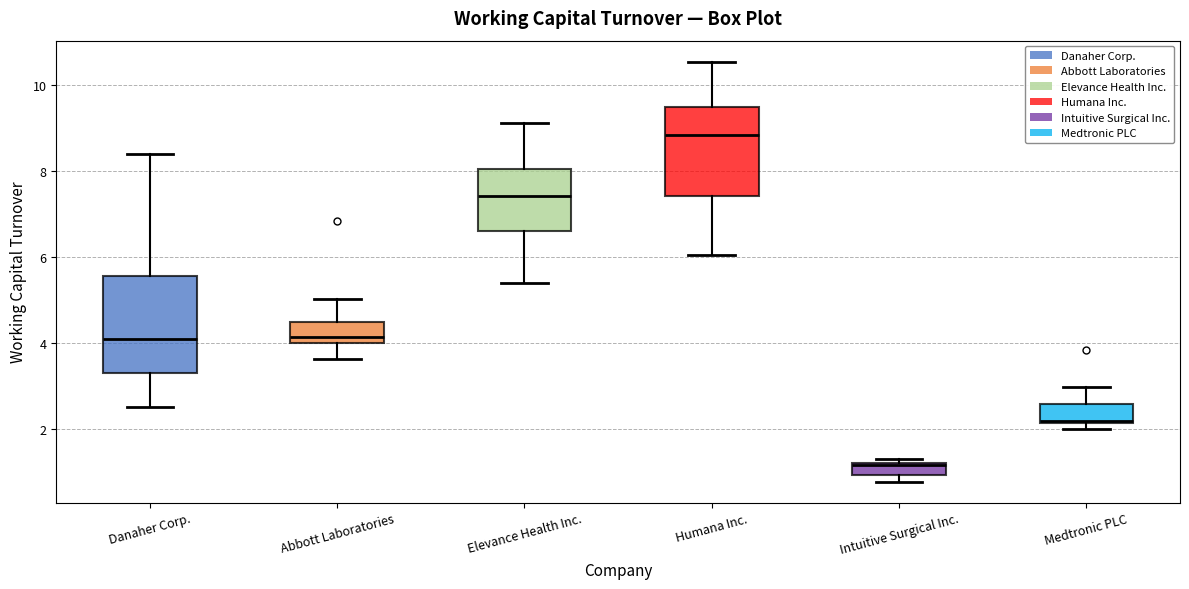

Where does the median line of the box for Danaher Corp. sit on the y-axis? The values are not printed on the chart, so give them approximately, as read against the axis.

4.0